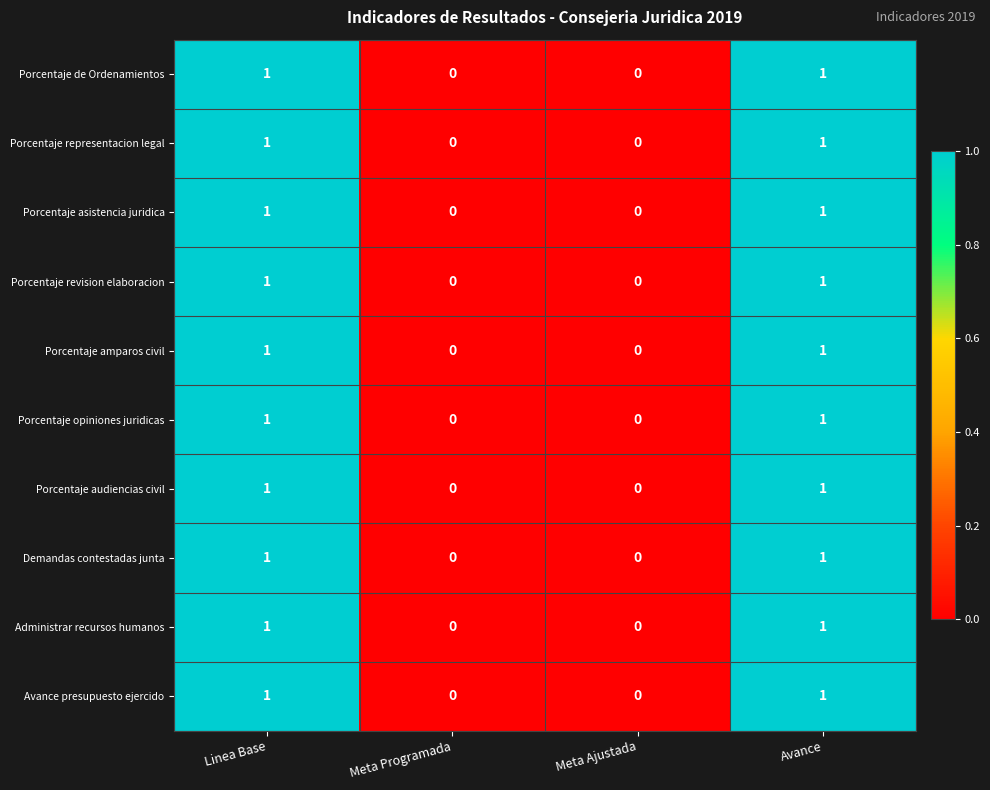

How many values in Porcentaje de Ordenamientos are above zero?

2